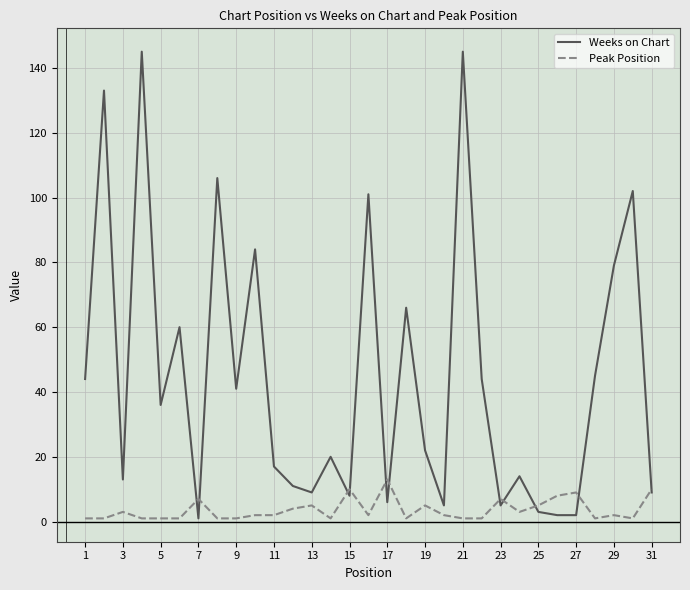

What is the sum of all Weeks on Chart values?

1378